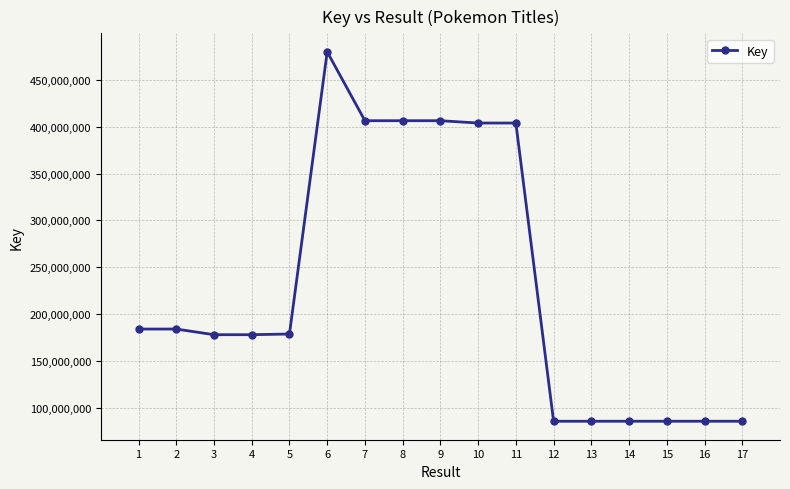

What value does the data have at 7?

406593376